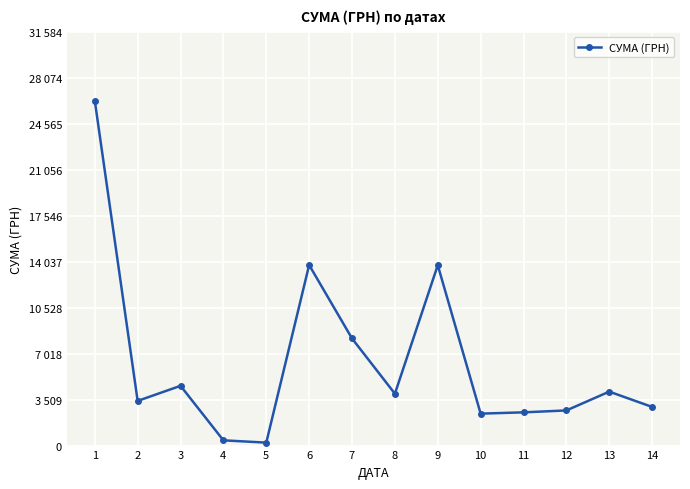

Is it true that the value at 2 is 3409.5?

True